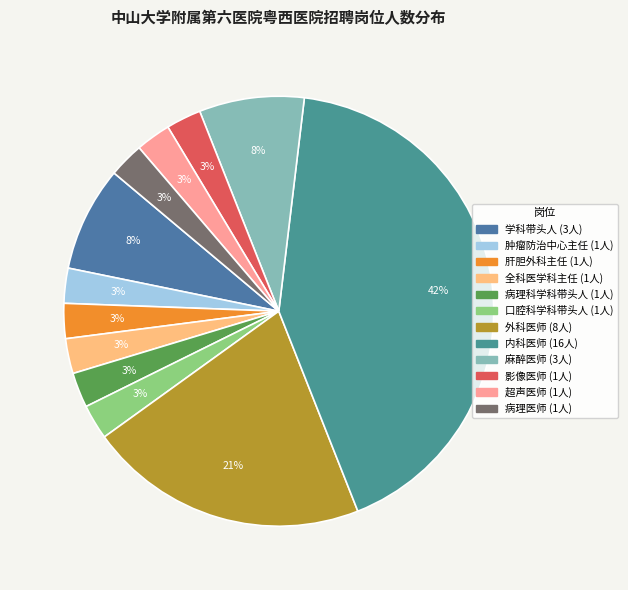

Is it true that 麻醉医师 is 1% of the pie?

False